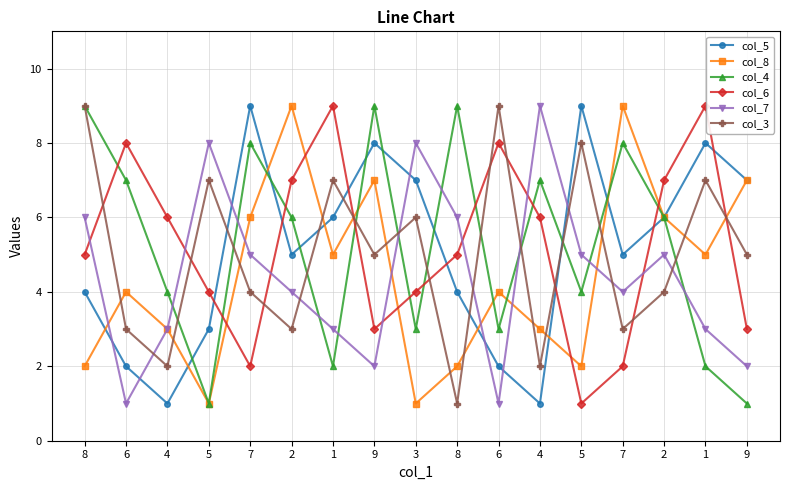

At which category does the chart reach its peak across all series?

7